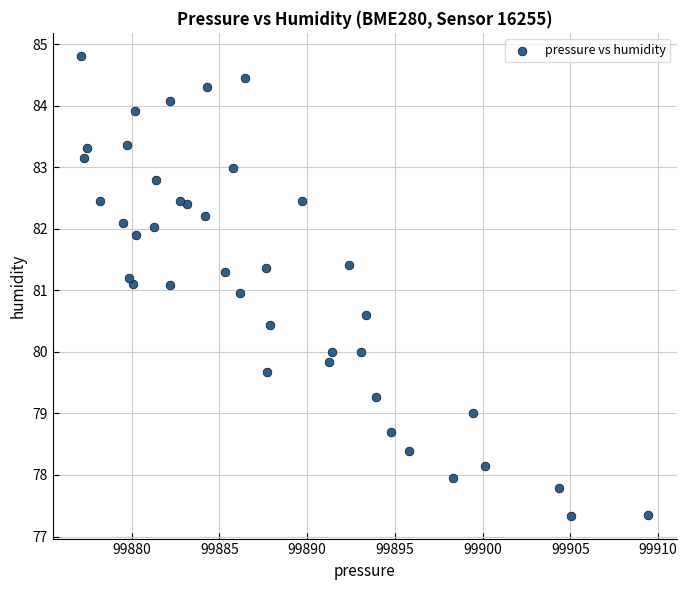

What is the range of X values (max minus min)?

32.3